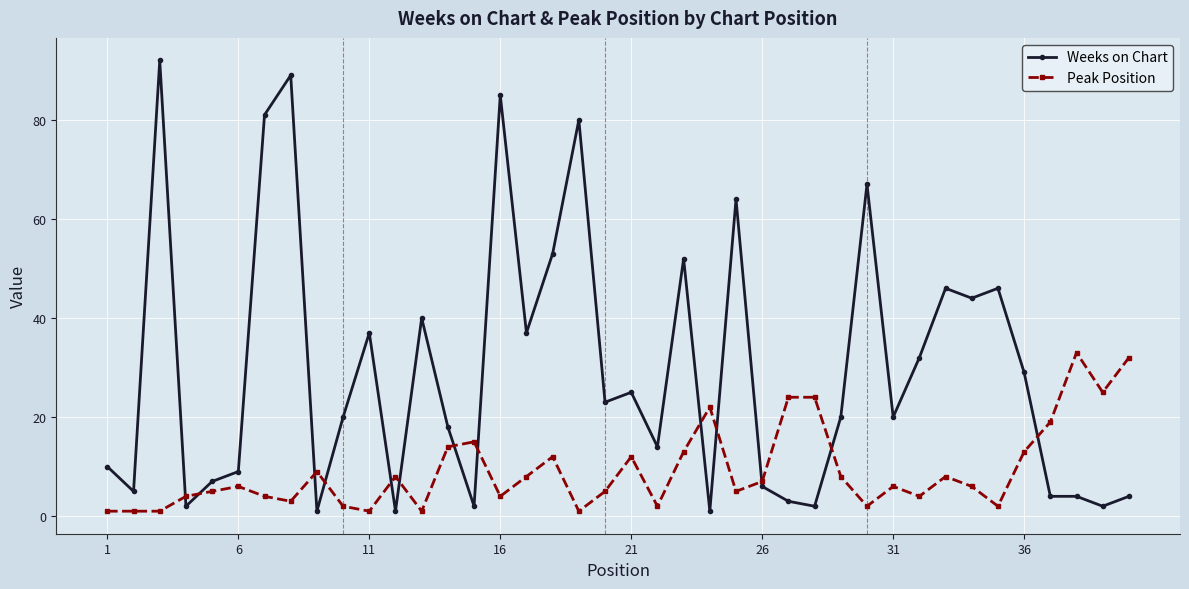

Rank the series by their maximum value, from lowest to highest.

Peak Position, Weeks on Chart